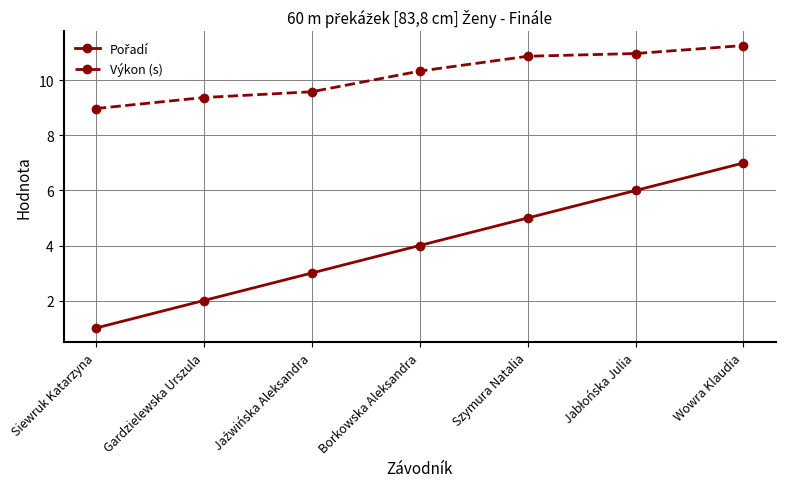

What is the highest value of the Výkon (s) series?

11.3